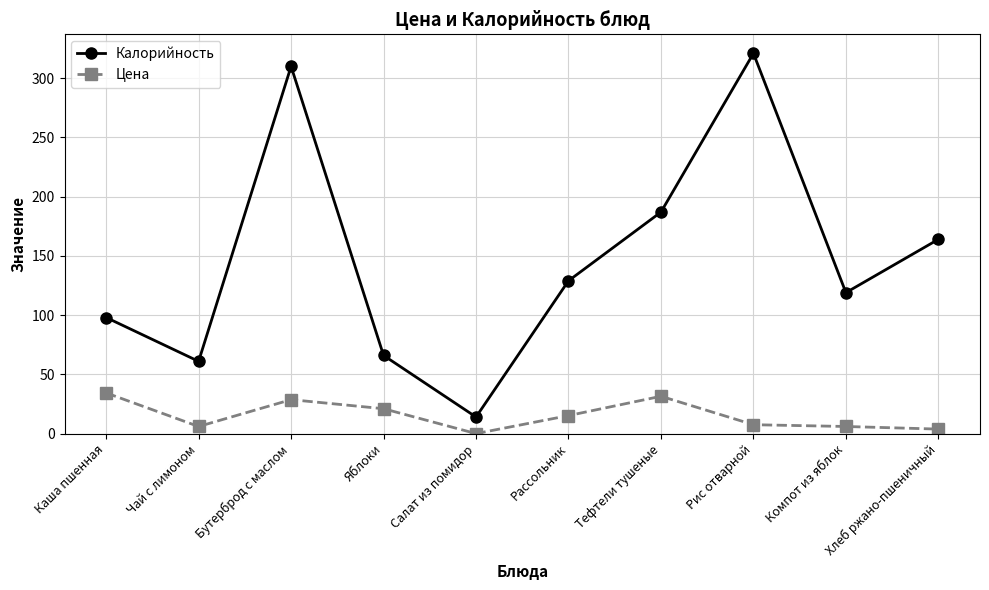

What are all the series names shown in the legend?

Калорийность, Цена